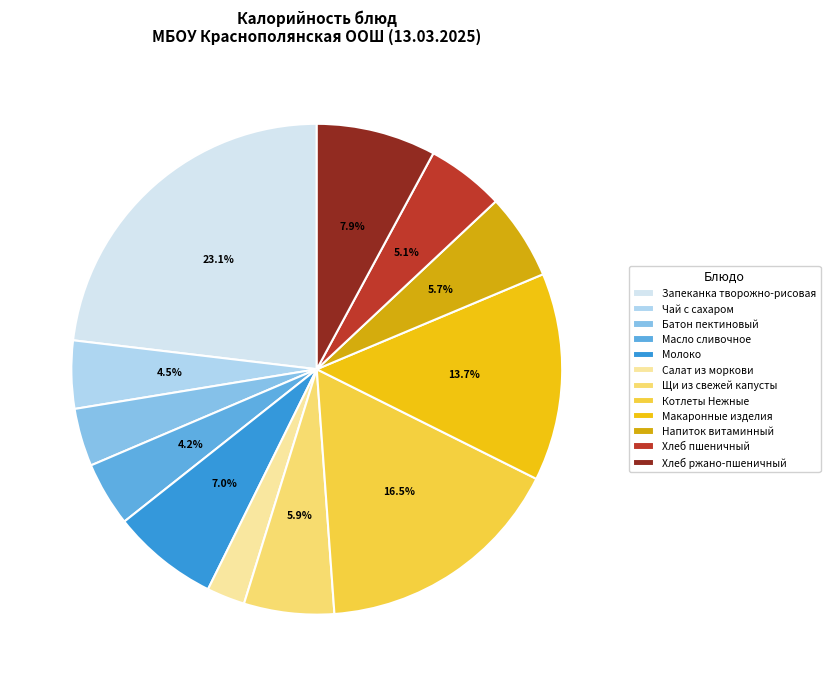

Is there a majority slice in this chart?

No